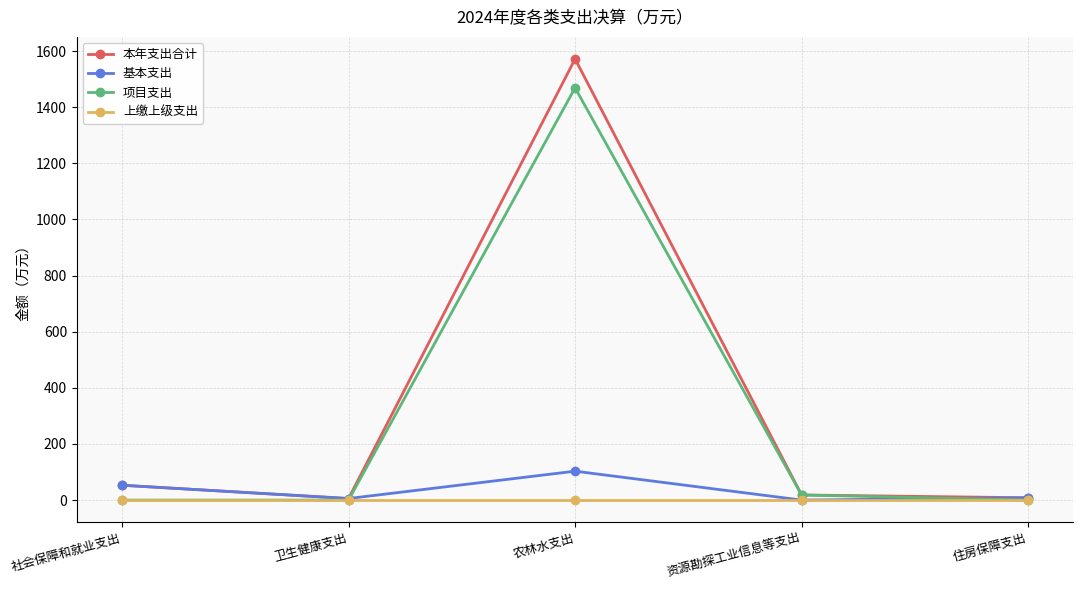

Which series has the largest range (max minus min)?

本年支出合计